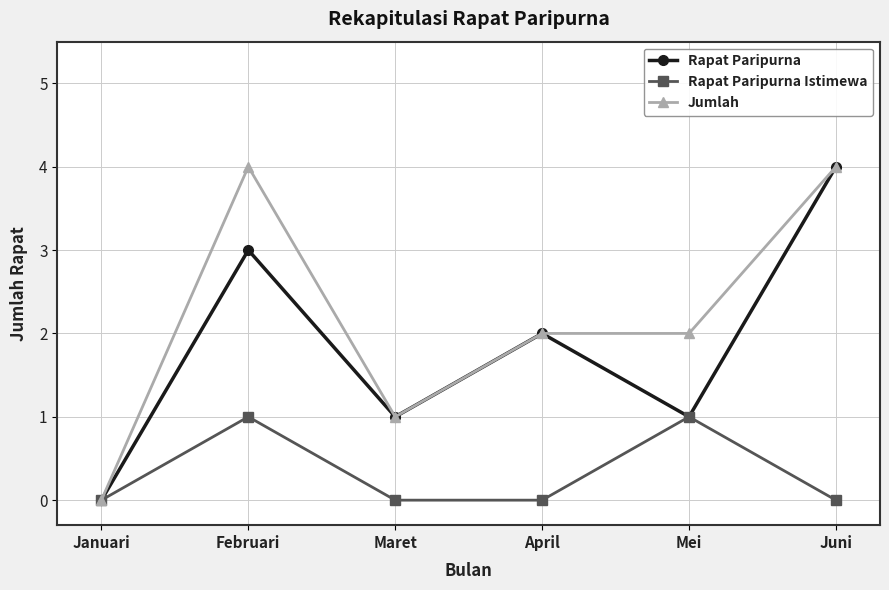

In Rapat Paripurna, how many points are higher than both neighbors (excluding endpoints)?

2